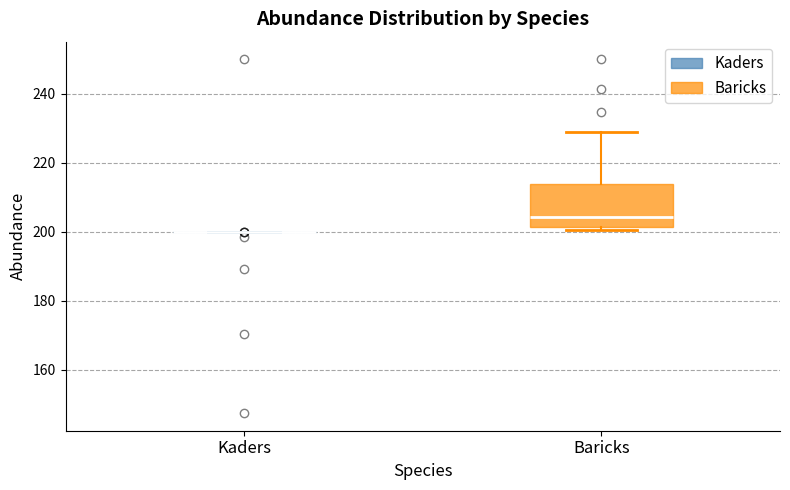

Reading left to right, transcribe this box plot: for each box, give where its median line is, the range the box spans, and where its two whiskers end, as read against the y-axis. The values are not printed on the chart, so give them approximately, as read against the axis.

Kaders: box collapsed to a line at 200, whiskers 200 to 200
Baricks: median 204, box 202 to 214, whiskers 200 to 228